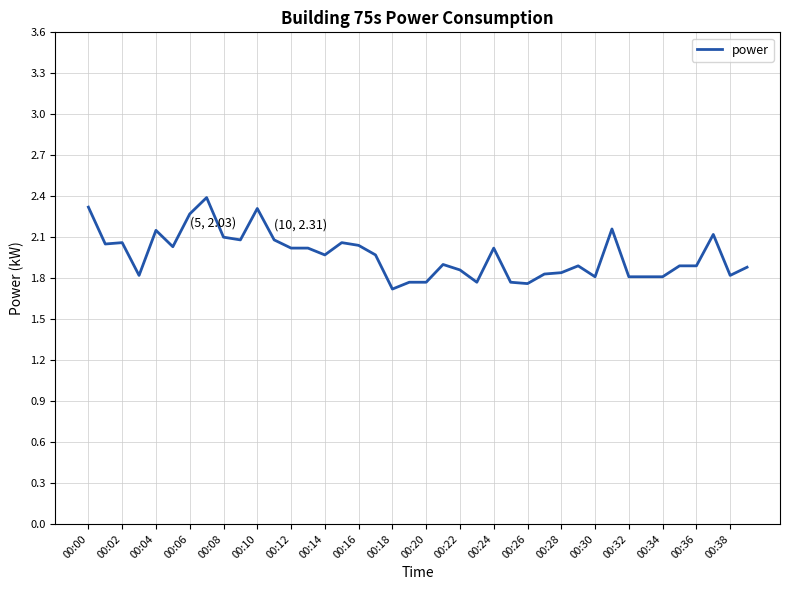

Does the chart have visible grid lines?

Yes